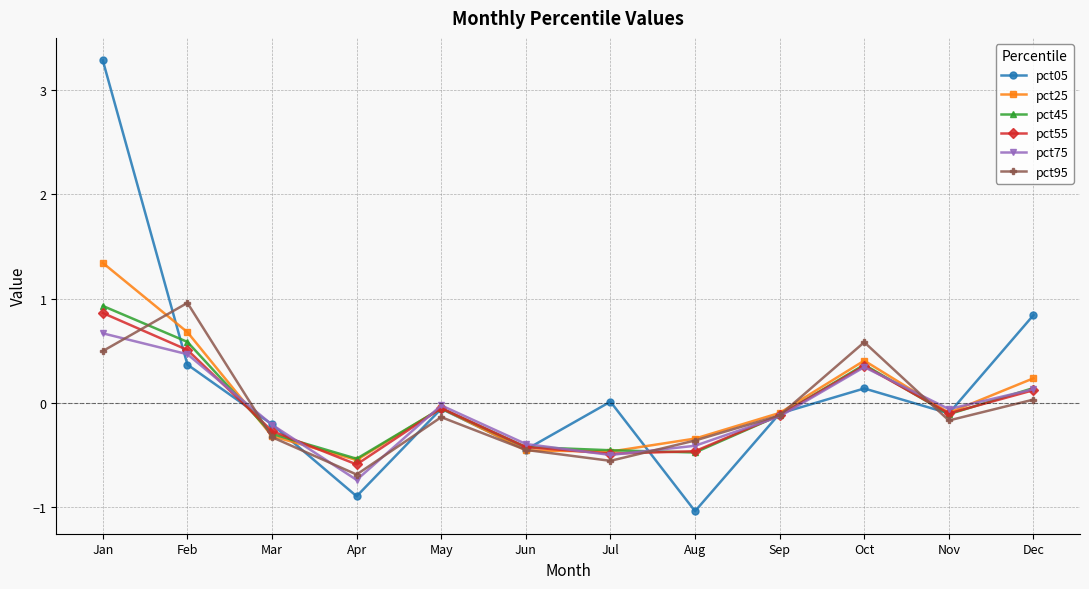

Where is the first local minimum for pct45?

Apr